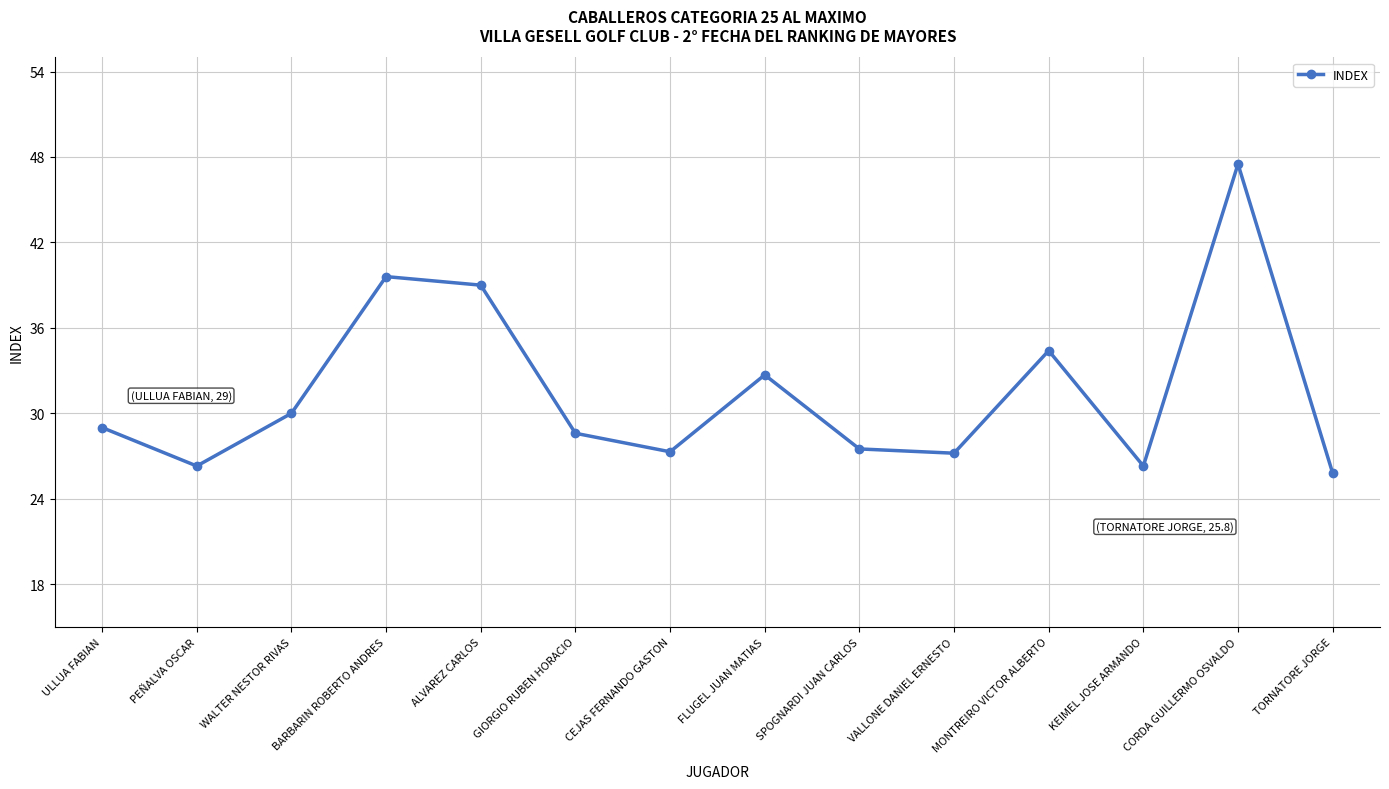

How many categories are shown in the chart?

14